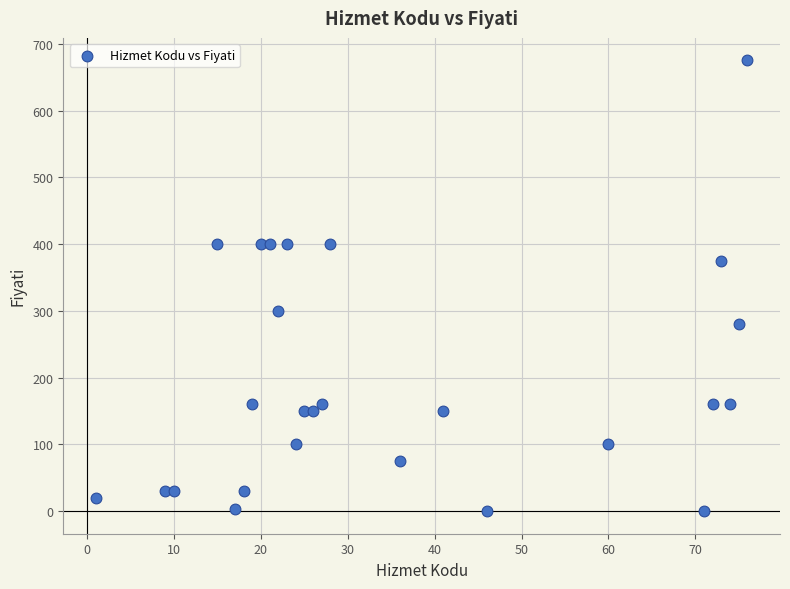

What is the range of X values (max minus min)?

75